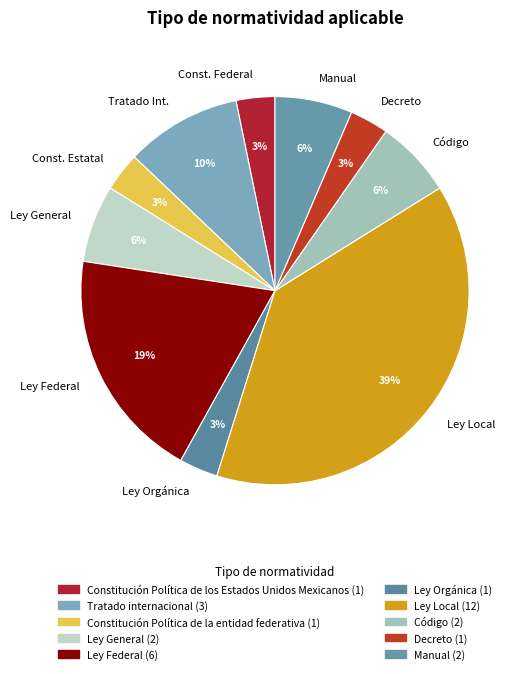

Which has a higher value, Ley Federal or Decreto?

Ley Federal